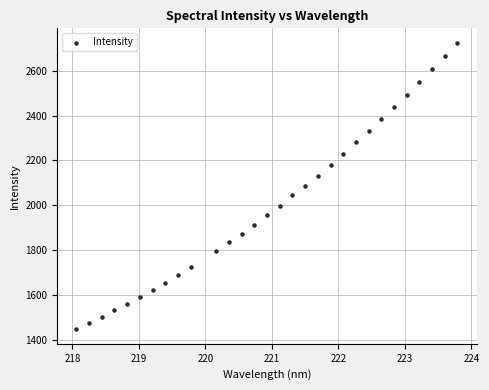

What is the range of X values (max minus min)?

5.7